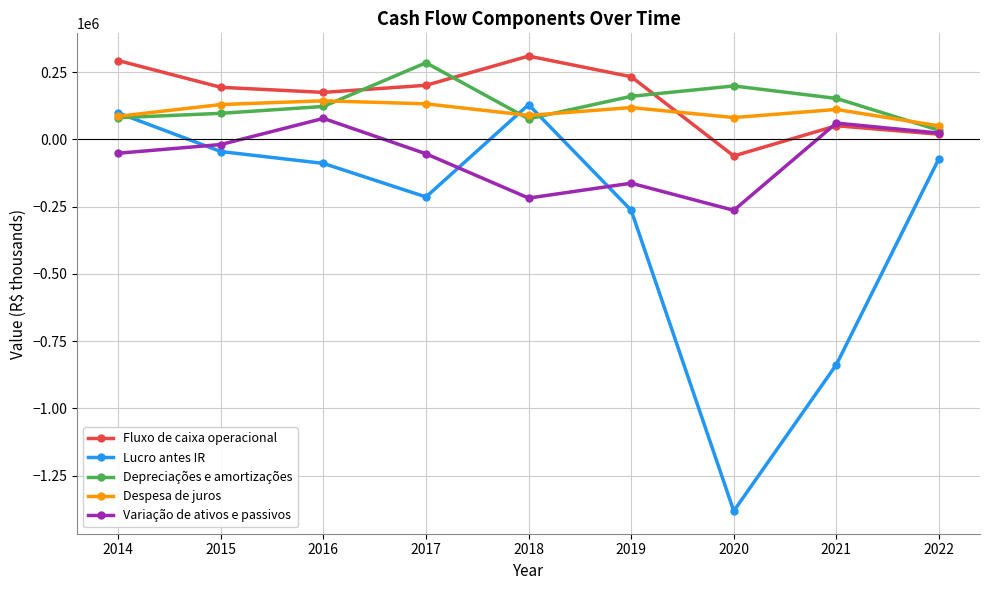

What is the difference between the highest and lowest values at 2015?

238798